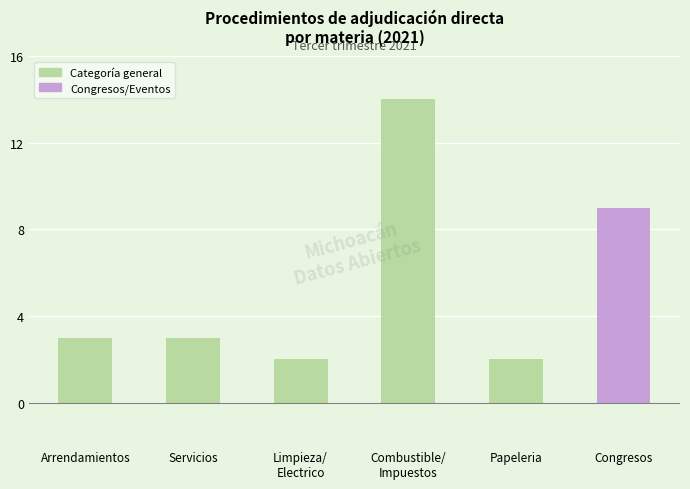

What is the difference between the second highest and minimum values?

7